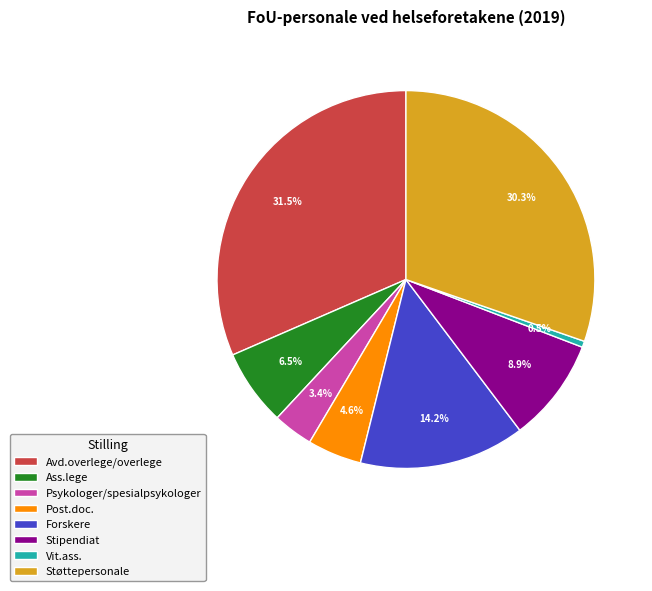

Does Forskere account for over 50% of the chart?

No